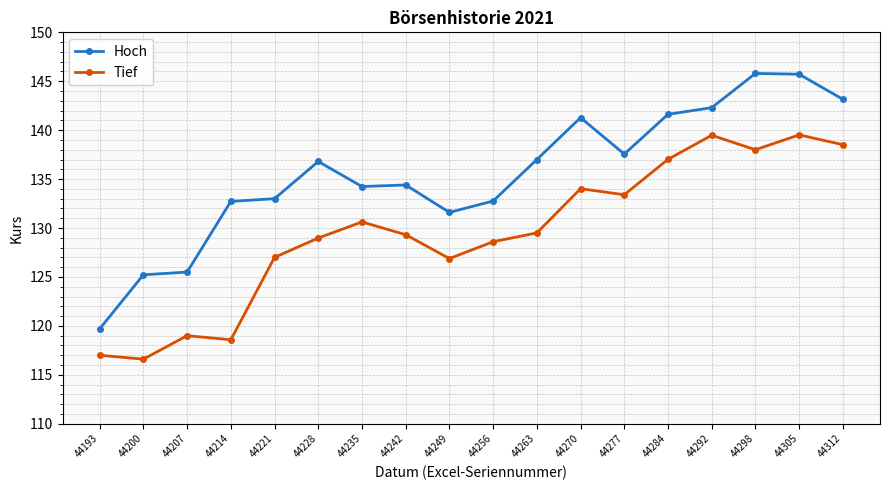

Which series has the largest range (max minus min)?

Hoch